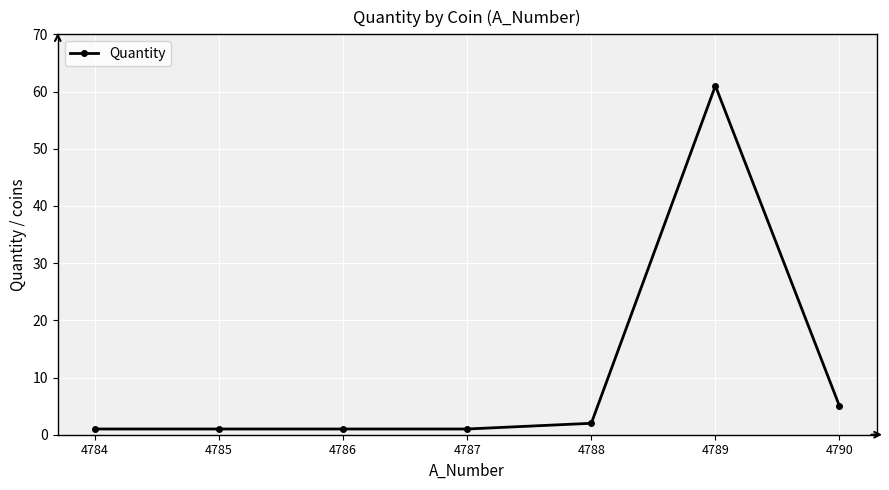

How many distinct data groups are displayed?

1